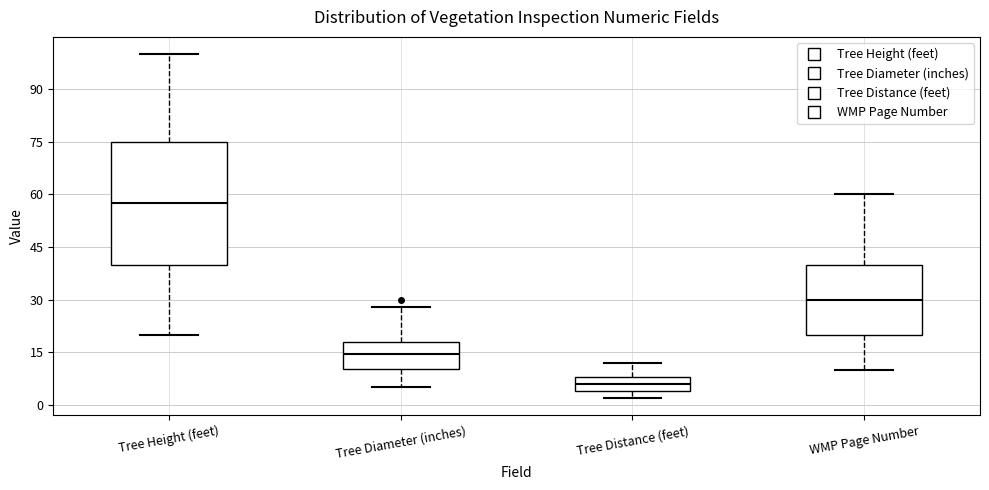

Reading left to right, read every box against the y-axis: the position of its median line, the range the box covers, and the ends of its whiskers. The values are not printed on the chart, so give them approximately, as read against the axis.

Tree Height (feet): median 58, box 40 to 76, whiskers 20 to 100
Tree Diameter (inches): median 14, box 10 to 18, whiskers 6 to 28
Tree Distance (feet): median 6, box 4 to 8, whiskers 2 to 12
WMP Page Number: median 30, box 20 to 40, whiskers 10 to 60